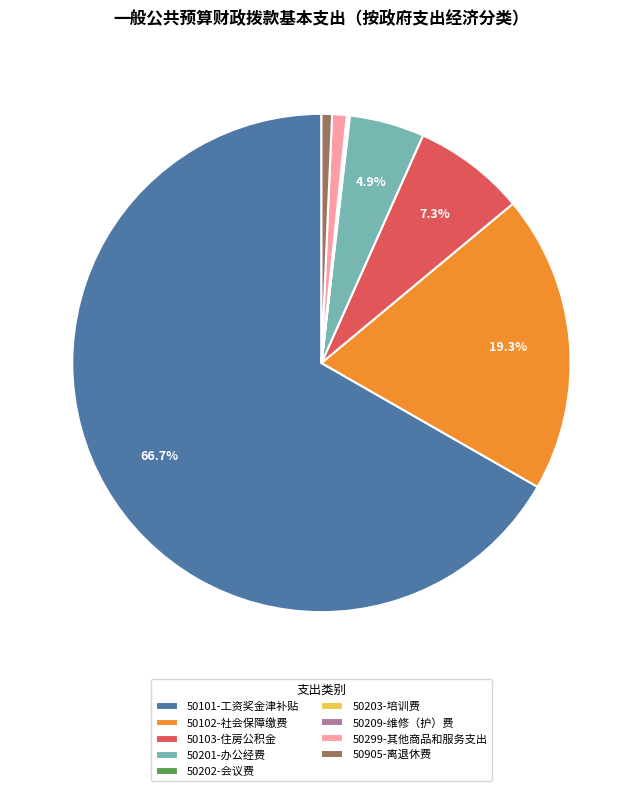

Approximately how many times larger is the value at 50299-其他商品和服务支出 compared to 50103-住房公积金?

0.1